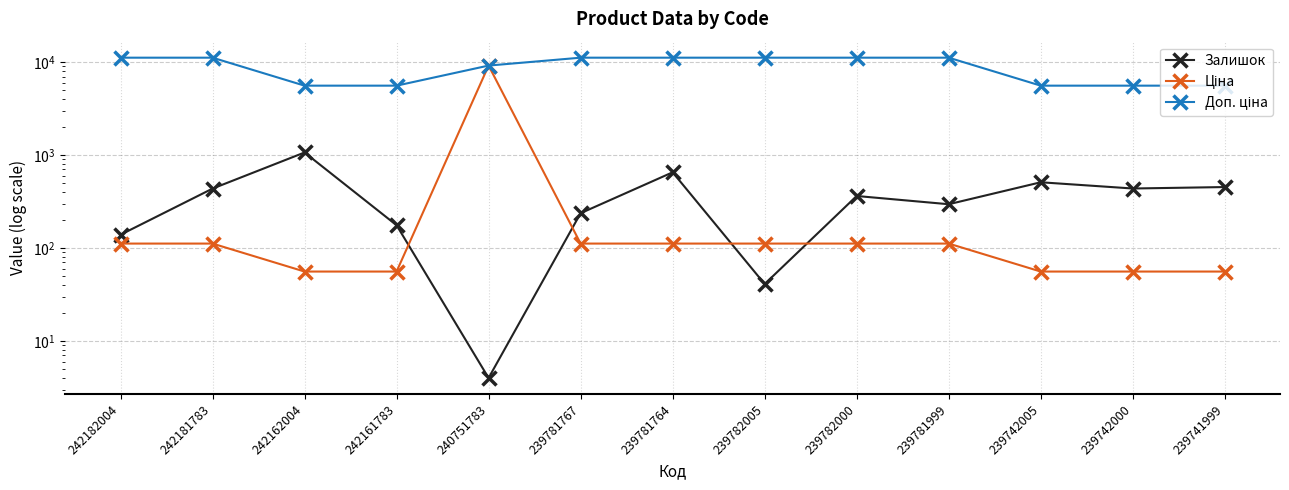

Which category has the lowest value in the Ціна series?

242162004